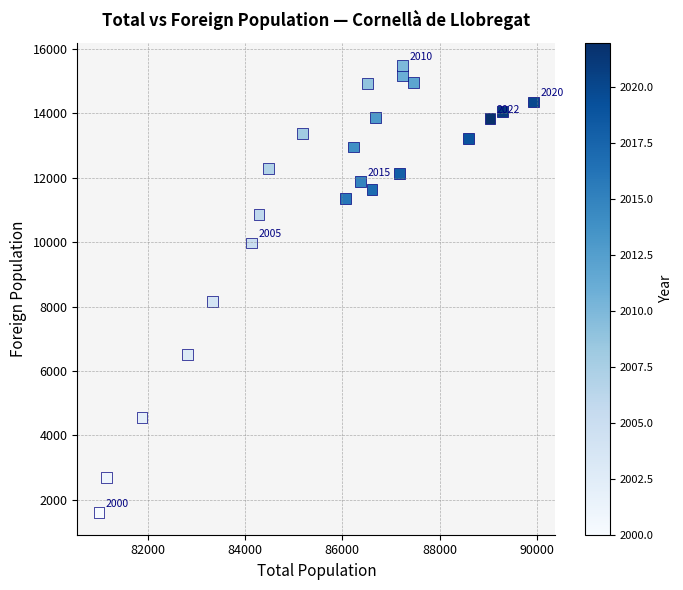

What Y value in the scatter plot is closest to 8555?

8151